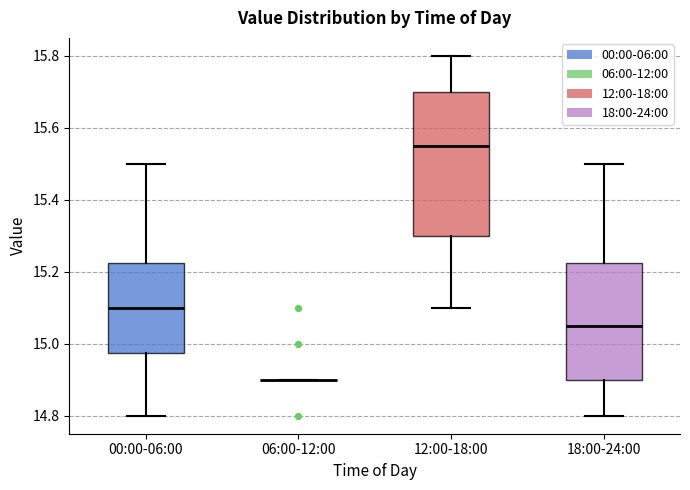

Reading left to right, read every box against the y-axis: the position of its median line, the range the box covers, and the ends of its whiskers. The values are not printed on the chart, so give them approximately, as read against the axis.

00:00-06:00: median 15.10, box 14.98 to 15.22, whiskers 14.80 to 15.50
06:00-12:00: box collapsed to a line at 14.90, whiskers 14.90 to 14.90
12:00-18:00: median 15.56, box 15.30 to 15.70, whiskers 15.10 to 15.80
18:00-24:00: median 15.06, box 14.90 to 15.22, whiskers 14.80 to 15.50